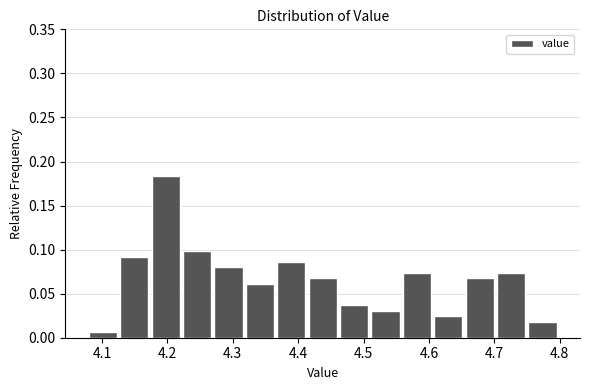

What is the height of the bar covering 4.368 to 4.416 on the x-axis? Neither the bar edges nor the heights are printed on the chart, so give them approximately, as read against the axes.

0.085